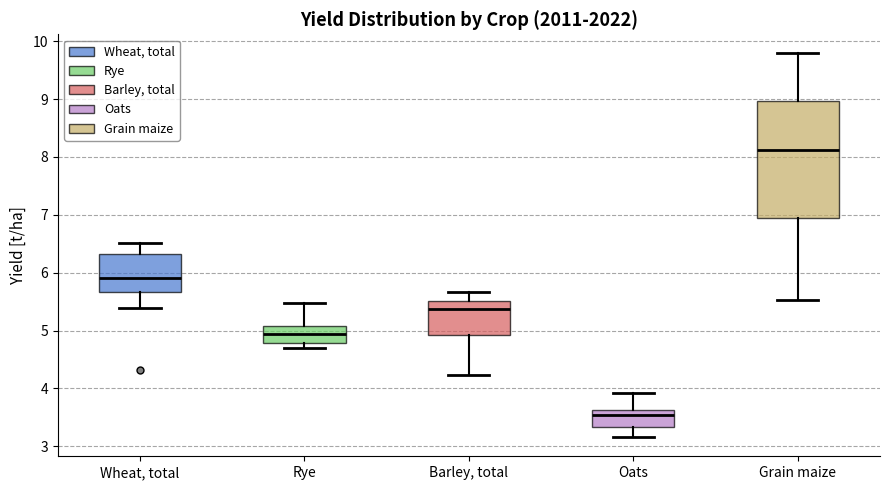

Which box is the tallest, from its lower edge to its upper edge?

Grain maize